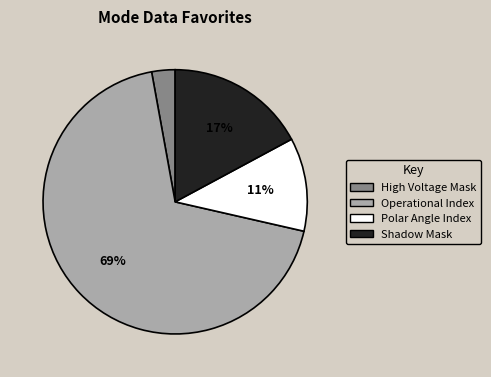

How many slices are in this pie chart?

4